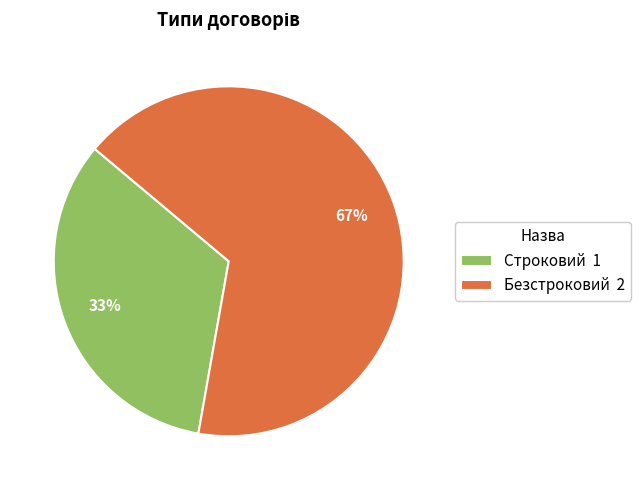

Do Безстроковий 2 and Строковий 1 together represent more than half of the pie?

Yes